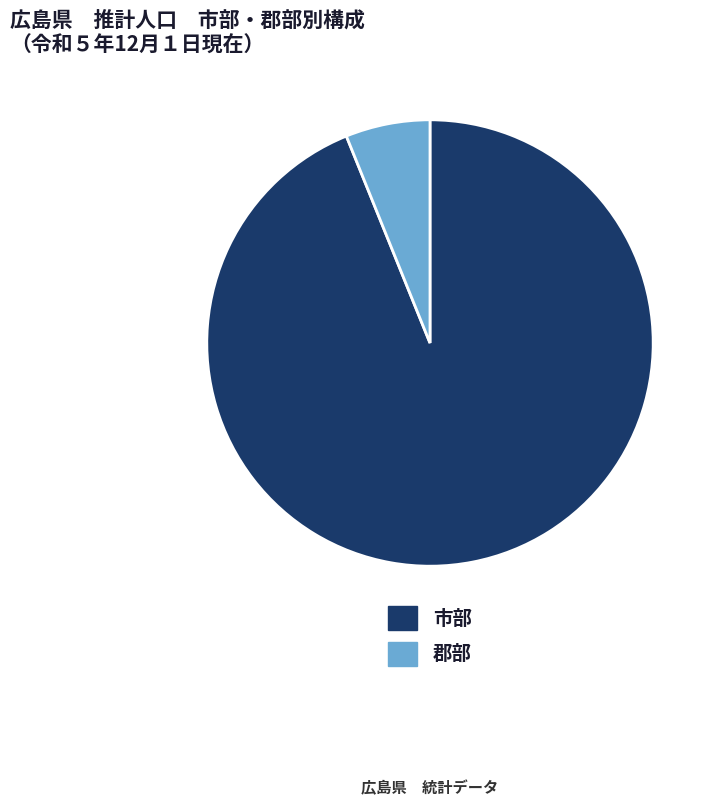

Rank the categories by value from highest to lowest.

市部, 郡部